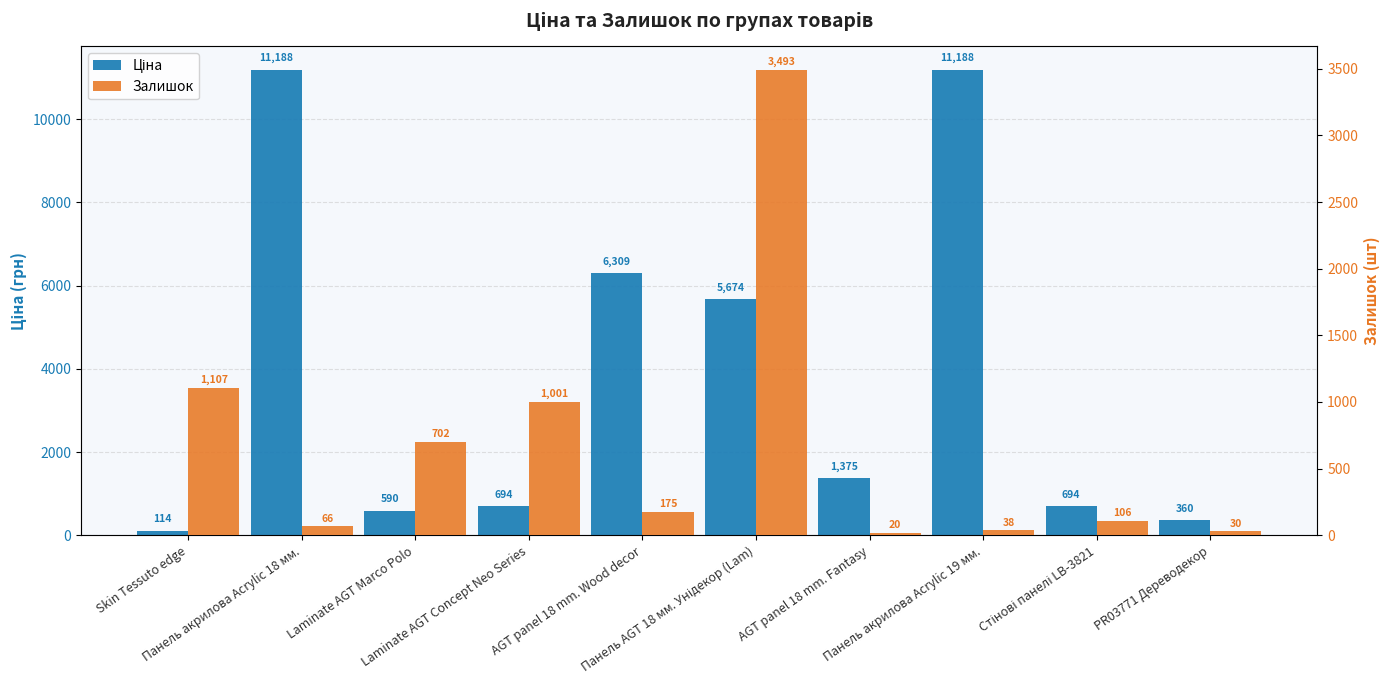

Reading left to right, list all the values displayed in this chart.

Ціна: 114.1	11188.2	589.9	693.7	6308.8	5673.8	1375.4	11188.2	694.3	359.9
Залишок: 1107.0	66.0	702.0	1001.0	175.0	3493.0	20.0	38.0	106.0	30.0